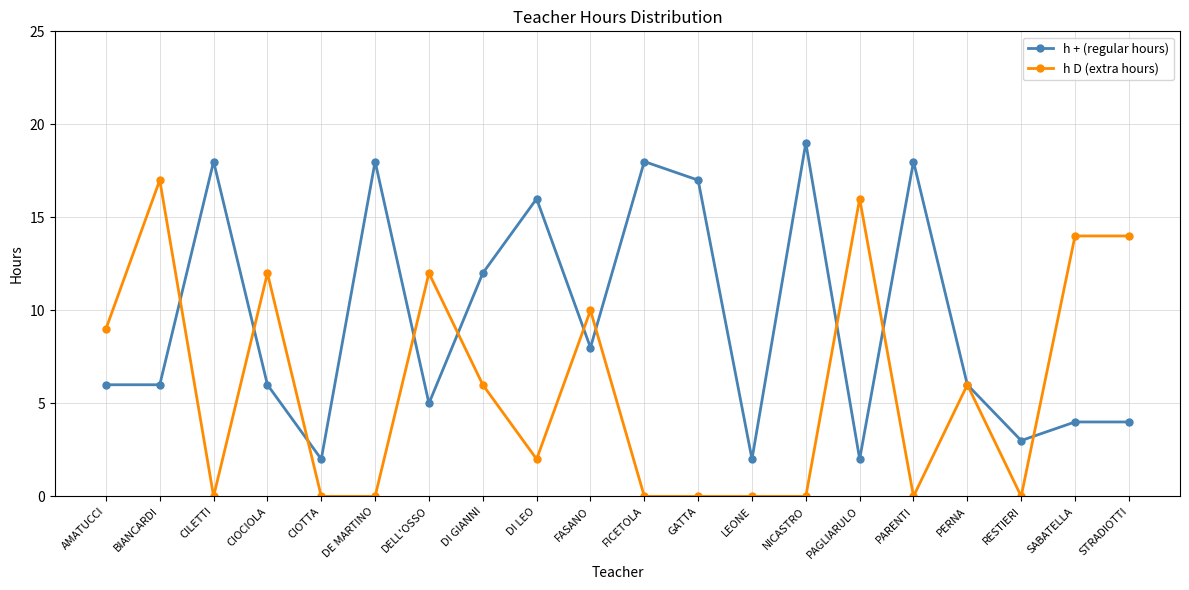

What is the difference between the highest and lowest values at SABATELLA?

10